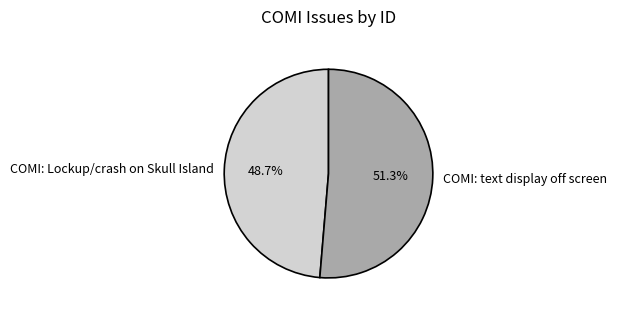

To the nearest percent, what is the difference between the largest and smallest slice percentages?

3%